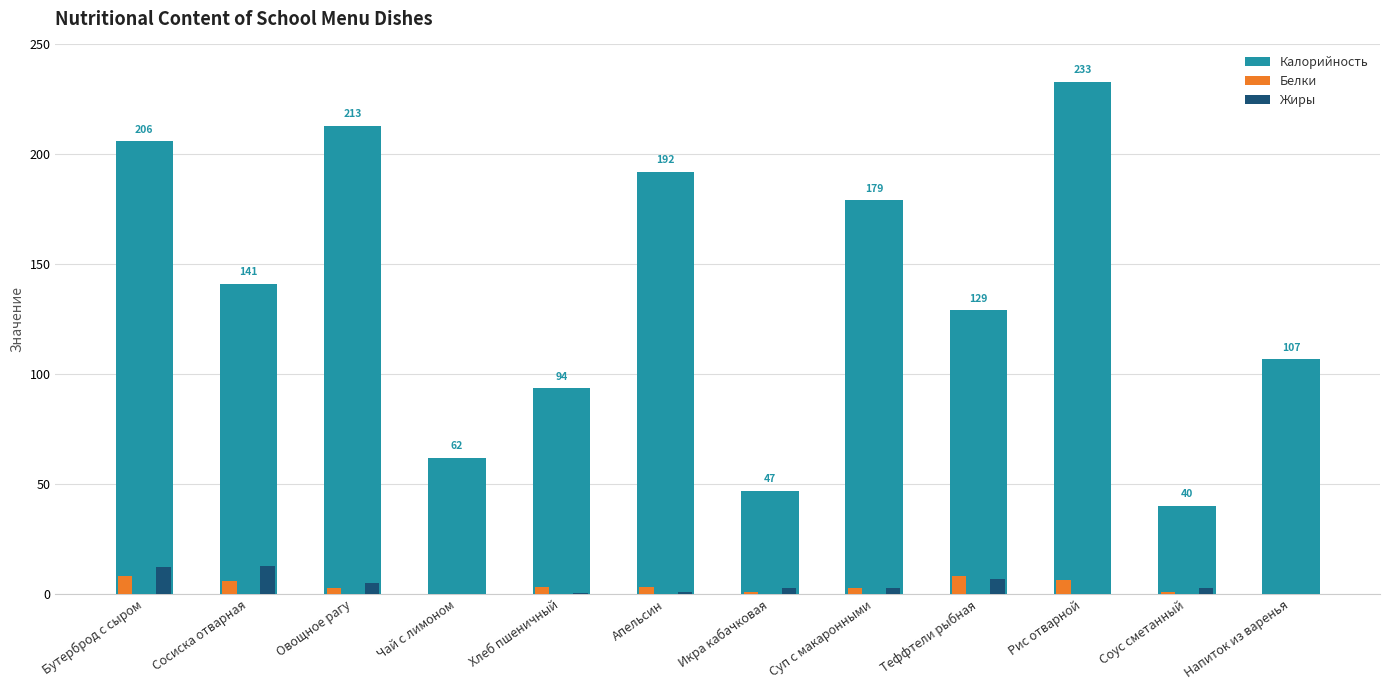

Which series has the largest total across all categories?

Калорийность